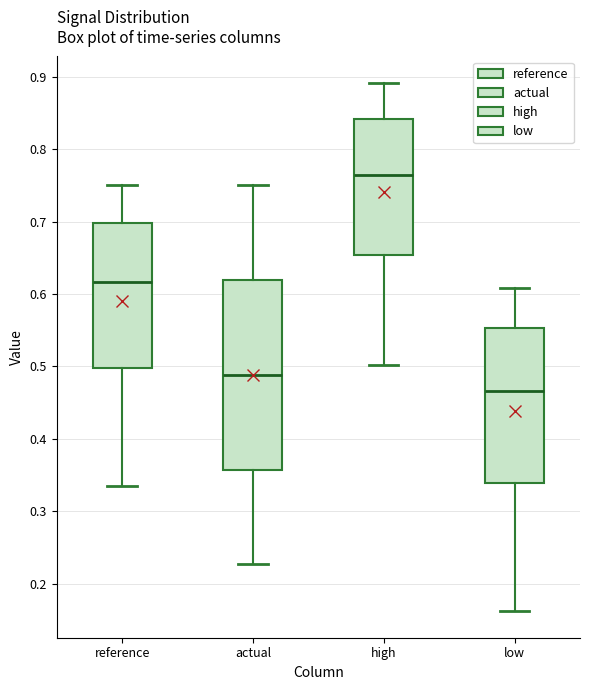

Which box is the tallest, from its lower edge to its upper edge?

actual